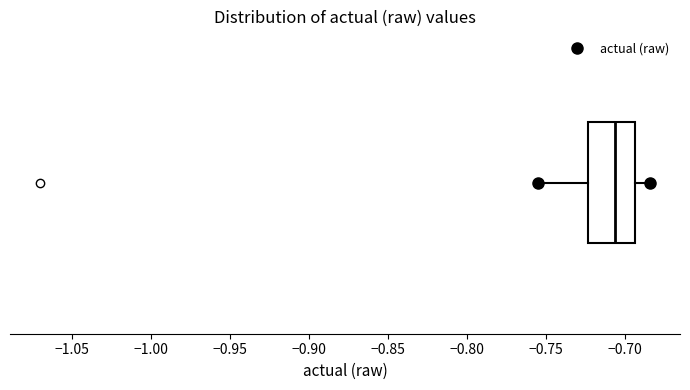

Transcribe this box plot: give where the median line is, the range the box spans, and where the two whiskers end, as read against the x-axis. The values are not printed on the chart, so give them approximately, as read against the axis.

median -0.705, box -0.725 to -0.695, whiskers -0.755 to -0.685